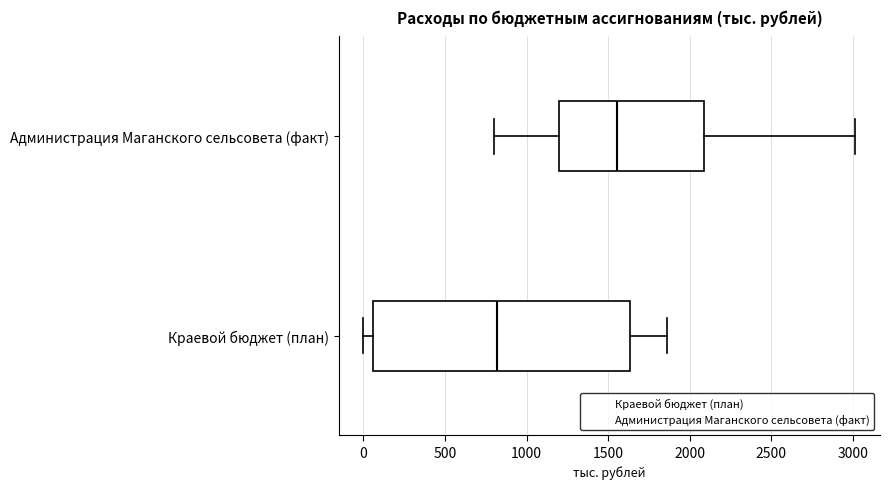

Reading bottom to top, transcribe this box plot: for each box, give where its median line is, the range the box spans, and where its two whiskers end, as read against the x-axis. The values are not printed on the chart, so give them approximately, as read against the axis.

Краевой бюджет (план): median 800, box 50 to 1650, whiskers 0 to 1850
Администрация Маганского сельсовета (факт): median 1550, box 1200 to 2100, whiskers 800 to 3000